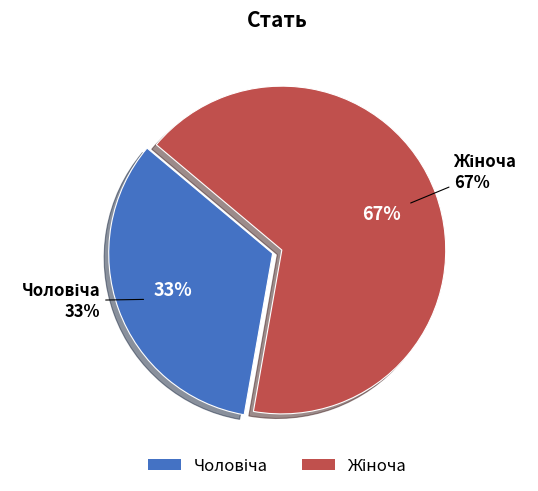

How many slices are in this pie chart?

2